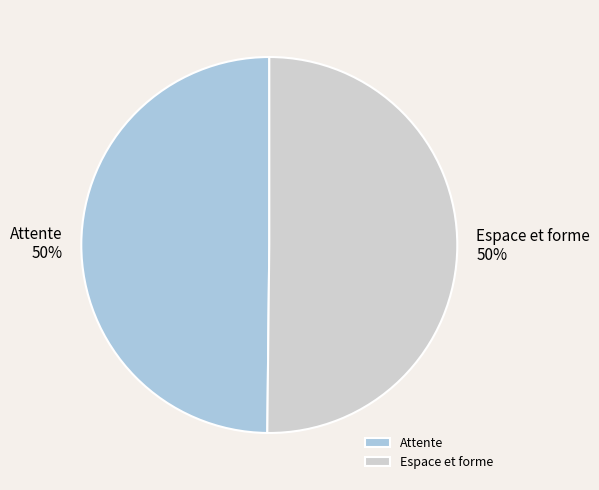

To the nearest percent, what portion does Espace et forme represent?

50%